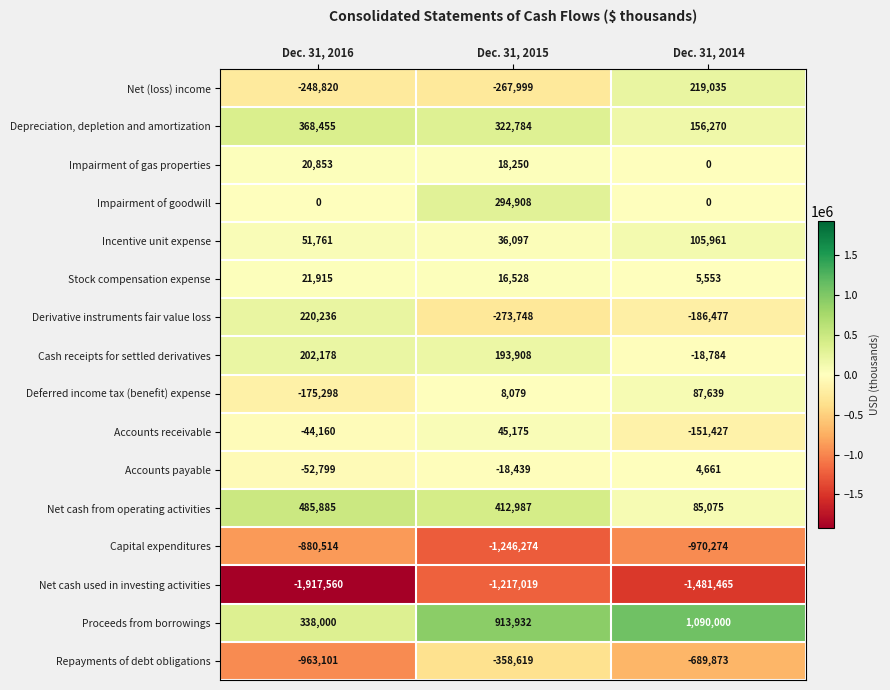

The Impairment of goodwill series shows 0 at Dec. 31, 2016. True or false?

True